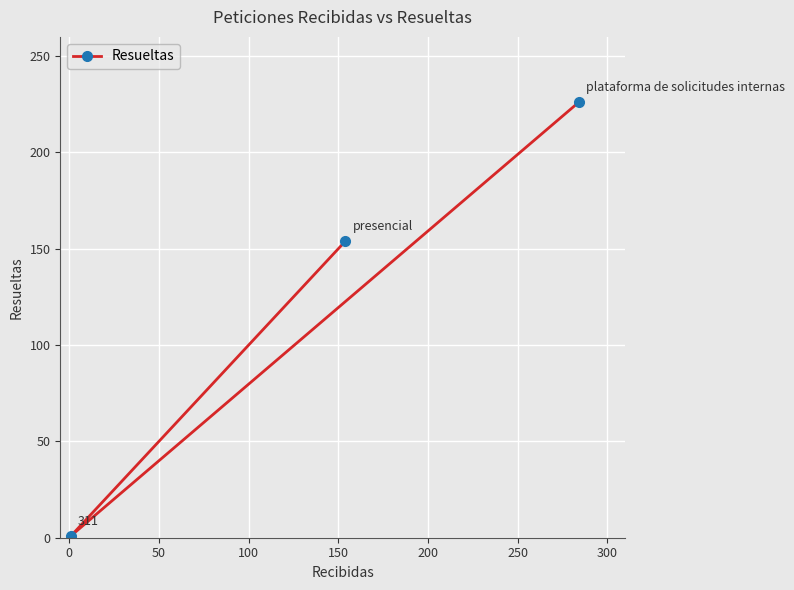

Reading left to right, list all the values displayed in this chart.

1	154	226